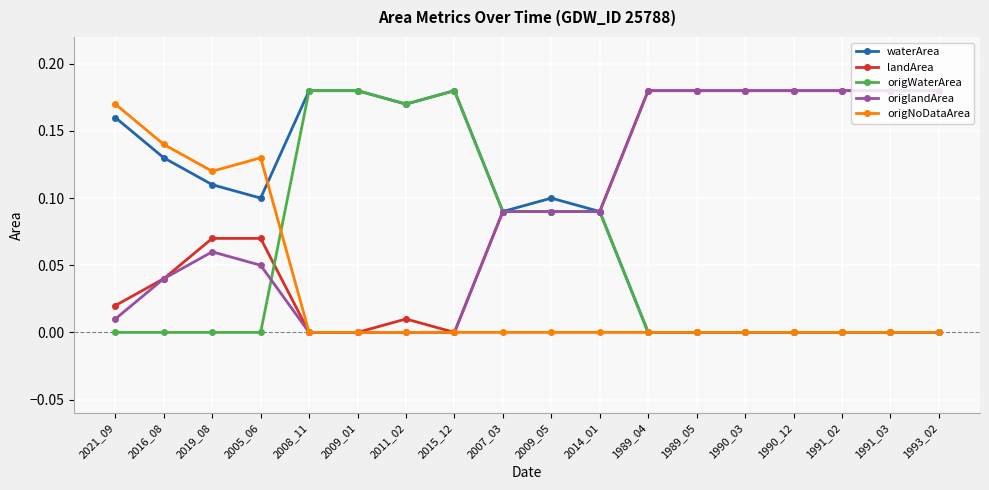

Does the chart display data point markers on the line(s)?

Yes